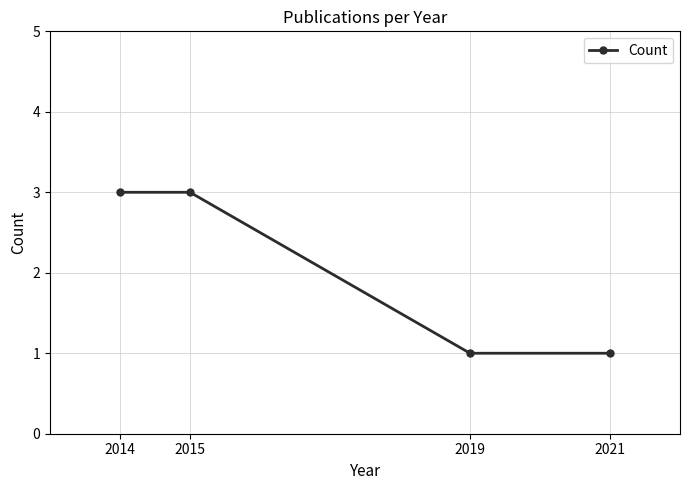

How many lines are shown in the chart?

1